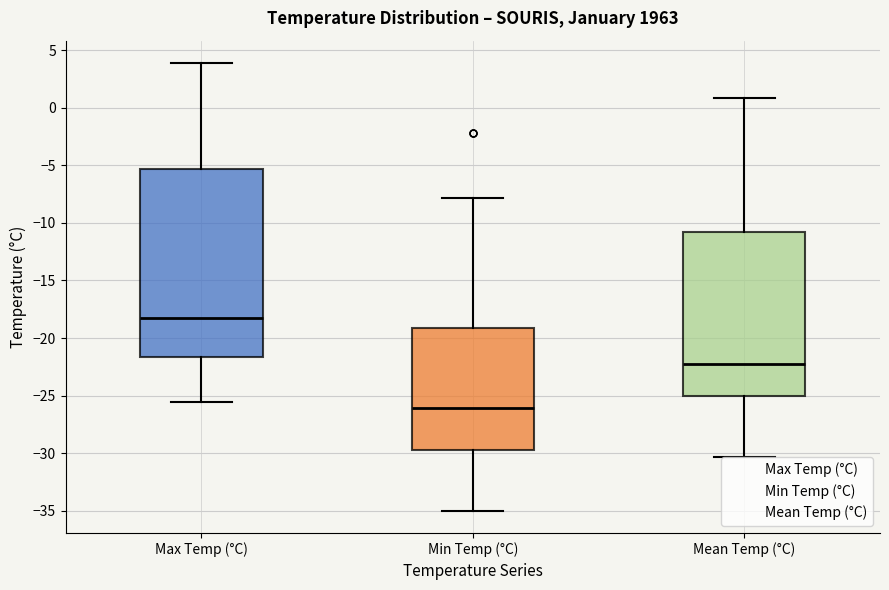

Comparing the boxes themselves (not the whiskers), which one is the tallest?

Max Temp (°C)